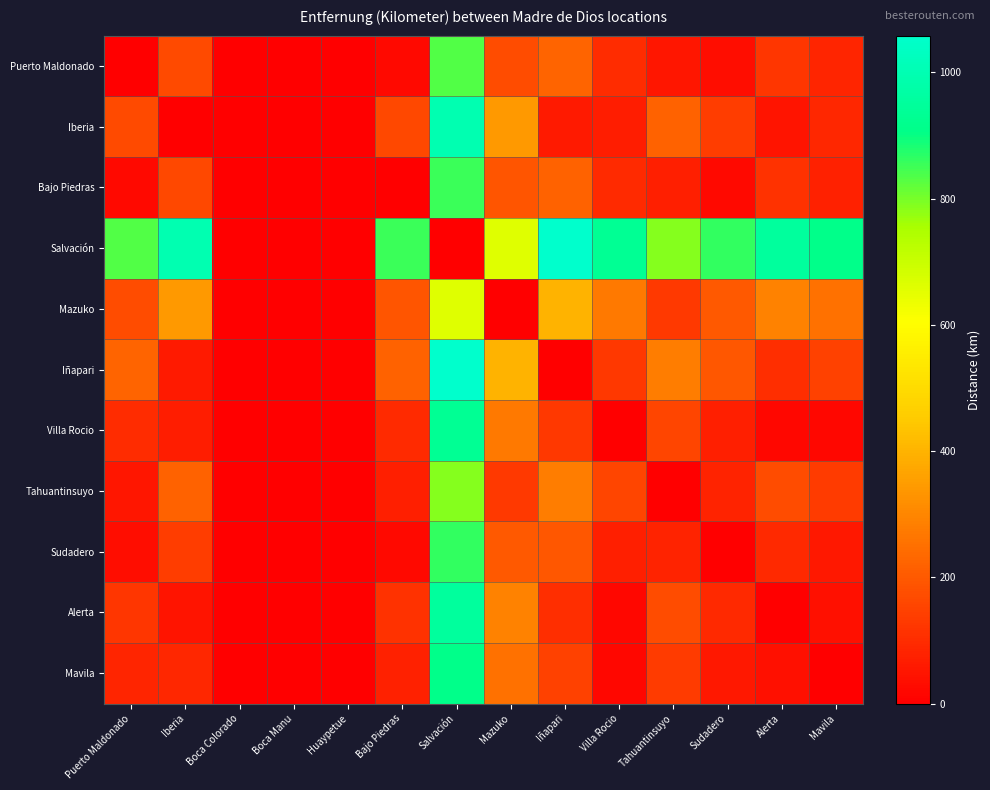

Reading right to left, extract all data points from this chart.

Puerto Maldonado: Mavila=83	Alerta=121	Sudadero=29	Tahuantinsuyo=53	Villa Rocio=102	Iñapari=227	Mazuko=171	Salvación=832	Bajo Piedras=21	Huaypetue=0	Boca Manu=0	Boca Colorado=0	Iberia=169	Puerto Maldonado=0
Iberia: Mavila=87	Alerta=49	Sudadero=140	Tahuantinsuyo=221	Villa Rocio=67	Iñapari=60	Mazuko=339	Salvación=1000	Bajo Piedras=164	Huaypetue=0	Boca Manu=0	Boca Colorado=0	Iberia=0	Puerto Maldonado=169
Bajo Piedras: Mavila=77	Alerta=115	Sudadero=24	Tahuantinsuyo=73	Villa Rocio=97	Iñapari=222	Mazuko=191	Salvación=852	Bajo Piedras=0	Huaypetue=0	Boca Manu=0	Boca Colorado=0	Iberia=164	Puerto Maldonado=21
Salvación: Mavila=913	Alerta=951	Sudadero=860	Tahuantinsuyo=789	Villa Rocio=933	Iñapari=1058	Mazuko=661	Salvación=0	Bajo Piedras=852	Huaypetue=0	Boca Manu=0	Boca Colorado=0	Iberia=1000	Puerto Maldonado=832
Mazuko: Mavila=253	Alerta=291	Sudadero=199	Tahuantinsuyo=129	Villa Rocio=272	Iñapari=397	Mazuko=0	Salvación=661	Bajo Piedras=191	Huaypetue=0	Boca Manu=0	Boca Colorado=0	Iberia=339	Puerto Maldonado=171
Iñapari: Mavila=145	Alerta=107	Sudadero=198	Tahuantinsuyo=279	Villa Rocio=125	Iñapari=0	Mazuko=397	Salvación=1058	Bajo Piedras=222	Huaypetue=0	Boca Manu=0	Boca Colorado=0	Iberia=60	Puerto Maldonado=227
Villa Rocio: Mavila=20	Alerta=19	Sudadero=73	Tahuantinsuyo=154	Villa Rocio=0	Iñapari=125	Mazuko=272	Salvación=933	Bajo Piedras=97	Huaypetue=0	Boca Manu=0	Boca Colorado=0	Iberia=67	Puerto Maldonado=102
Tahuantinsuyo: Mavila=135	Alerta=173	Sudadero=81	Tahuantinsuyo=0	Villa Rocio=154	Iñapari=279	Mazuko=129	Salvación=789	Bajo Piedras=73	Huaypetue=0	Boca Manu=0	Boca Colorado=0	Iberia=221	Puerto Maldonado=53
Sudadero: Mavila=54	Alerta=92	Sudadero=0	Tahuantinsuyo=81	Villa Rocio=73	Iñapari=198	Mazuko=199	Salvación=860	Bajo Piedras=24	Huaypetue=0	Boca Manu=0	Boca Colorado=0	Iberia=140	Puerto Maldonado=29
Alerta: Mavila=38	Alerta=0	Sudadero=92	Tahuantinsuyo=173	Villa Rocio=19	Iñapari=107	Mazuko=291	Salvación=951	Bajo Piedras=115	Huaypetue=0	Boca Manu=0	Boca Colorado=0	Iberia=49	Puerto Maldonado=121
Mavila: Mavila=0	Alerta=38	Sudadero=54	Tahuantinsuyo=135	Villa Rocio=20	Iñapari=145	Mazuko=253	Salvación=913	Bajo Piedras=77	Huaypetue=0	Boca Manu=0	Boca Colorado=0	Iberia=87	Puerto Maldonado=83